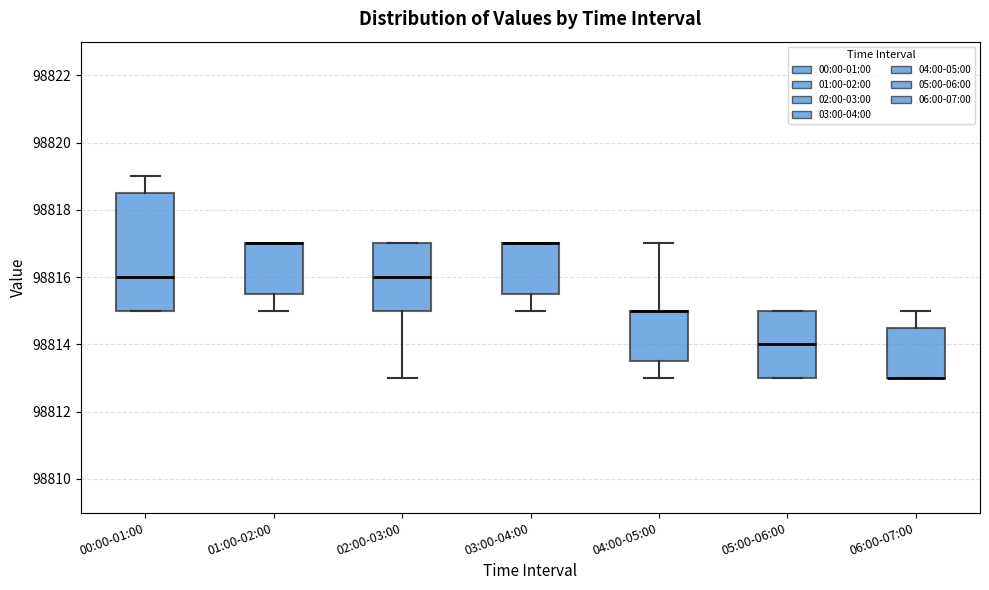

Which box is the tallest, from its lower edge to its upper edge?

00:00-01:00